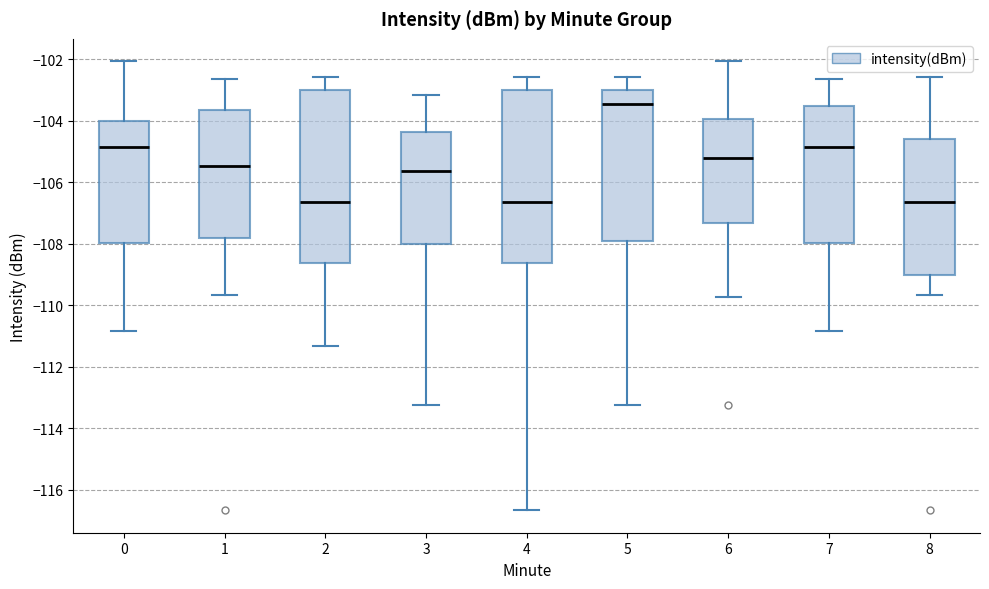

Where is the upper edge of the box at x = 7 on the y-axis? The values are not printed on the chart, so give them approximately, as read against the axis.

-103.6